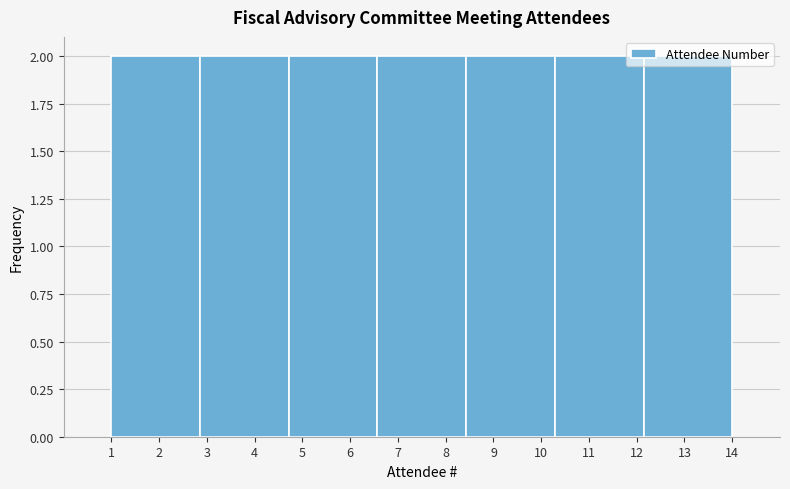

How tall is the bar that spans 12.1 to 14.0 on the x-axis? Neither the bar edges nor the heights are printed on the chart, so give them approximately, as read against the axes.

2